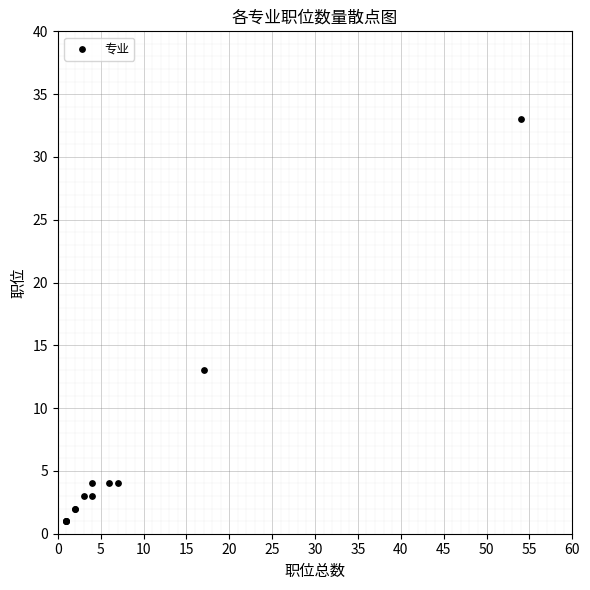

What Y value in the scatter plot is closest to 17?

13